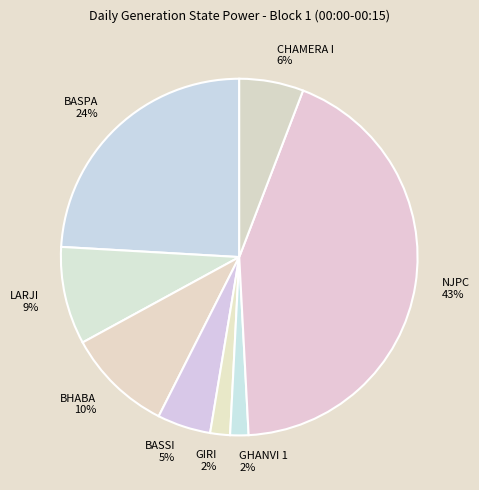

Is BASPA the majority of the pie?

No